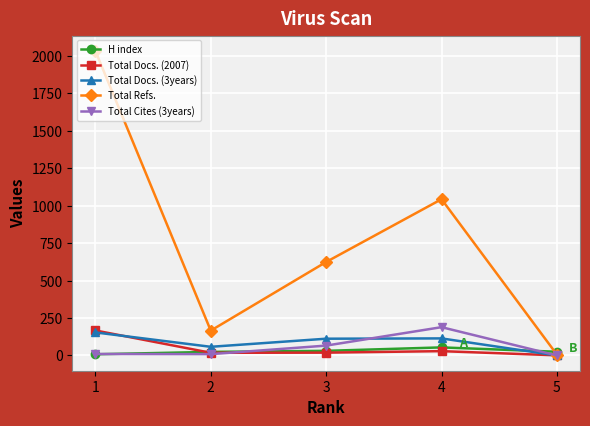

True or false: Total Refs. has more than 2 points higher than both neighbors.

False